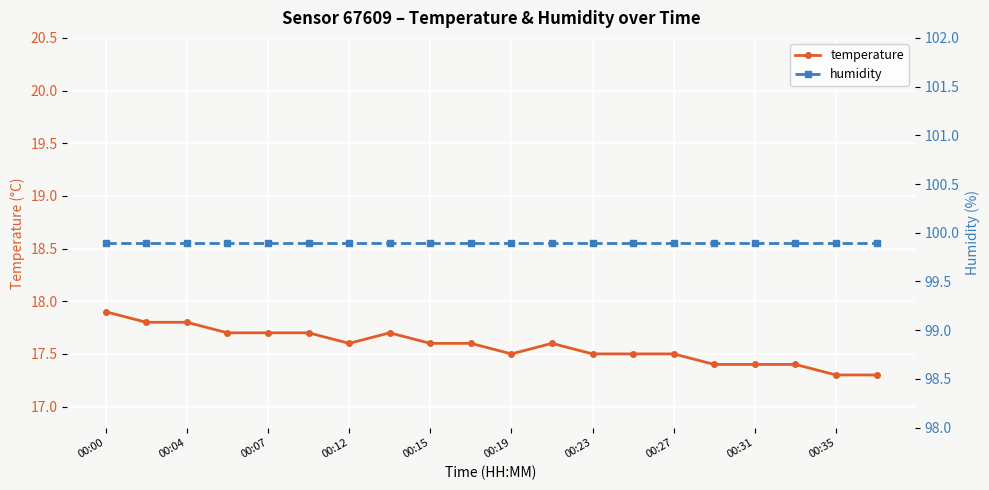

At how many categories does at least one series exceed 17?

20